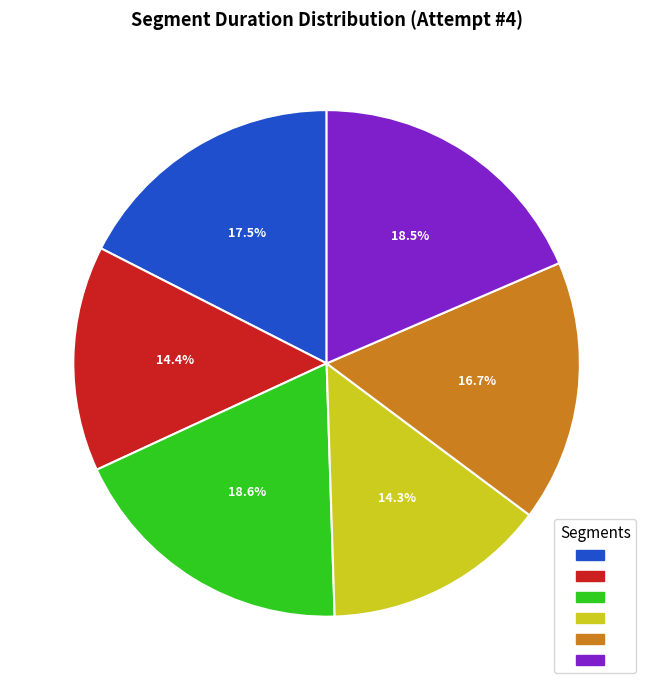

Is there a majority slice in this chart?

No